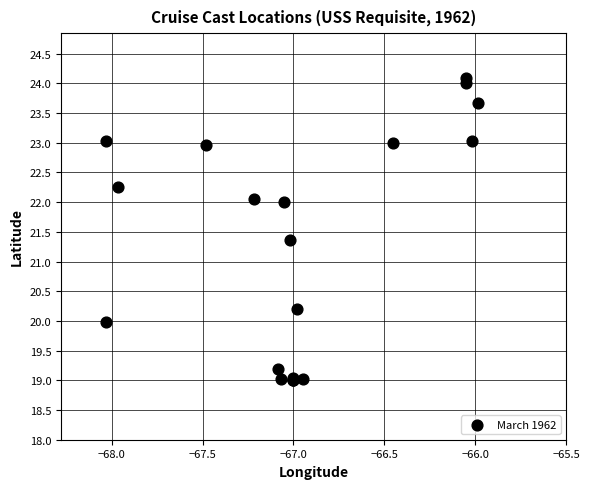

What Y value in the scatter plot is closest to 21?

21.4